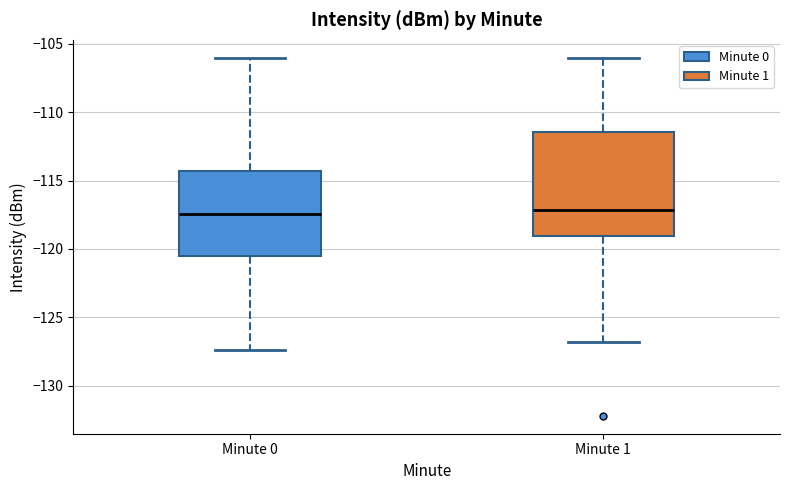

Reading left to right, transcribe this box plot: for each box, give where its median line is, the range the box spans, and where its two whiskers end, as read against the y-axis. The values are not printed on the chart, so give them approximately, as read against the axis.

Minute 0: median -117.5, box -120.5 to -114.5, whiskers -127.5 to -106.0
Minute 1: median -117.0, box -119.0 to -111.5, whiskers -127.0 to -106.0